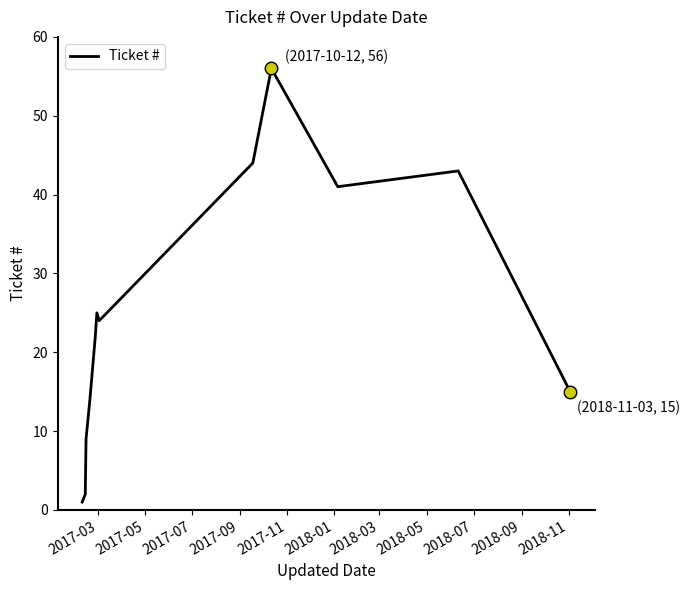

What is the difference between the maximum and minimum values?

55